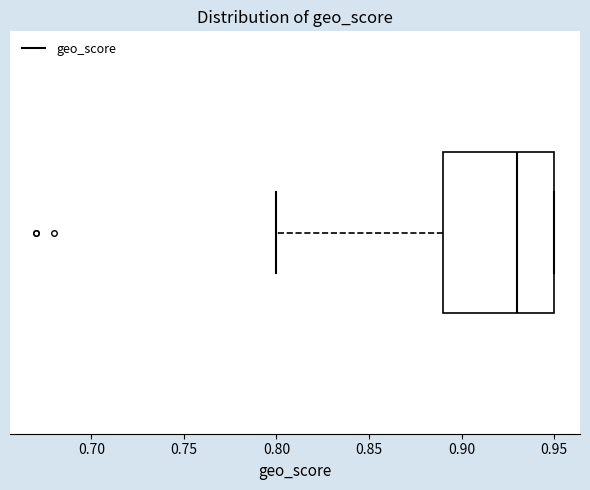

Where does the median line of the box sit on the x-axis? The values are not printed on the chart, so give them approximately, as read against the axis.

0.93